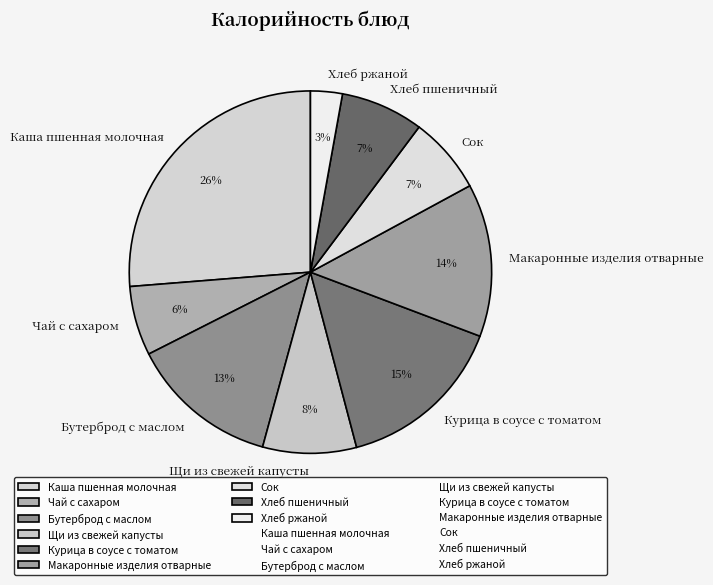

Which has a higher value, Хлеб пшеничный or Щи из свежей капусты?

Щи из свежей капусты